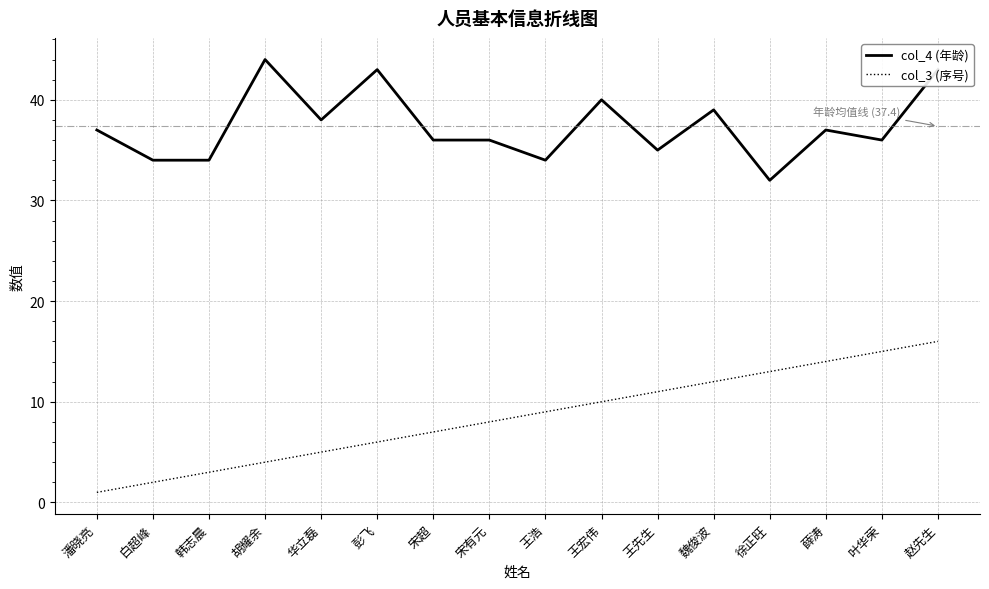

True or false: col_4 (年龄) has a value of 71 at 王宏伟.

False